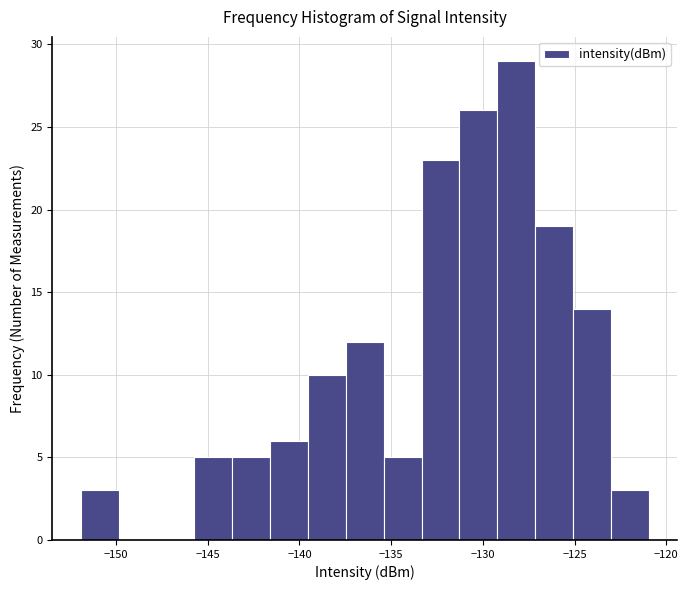

Reading left to right, list every bar in this chart as the range it spans on the x-axis followed by its height. Neither the bar edges nor the heights are printed on the chart, so give them approximately, as read against the axes.

-152.0 to -150.0: 3
-150.0 to -148.0: 0
-148.0 to -145.5: 0
-145.5 to -143.5: 5
-143.5 to -141.5: 5
-141.5 to -139.5: 6
-139.5 to -137.5: 10
-137.5 to -135.5: 12
-135.5 to -133.5: 5
-133.5 to -131.5: 23
-131.5 to -129.0: 26
-129.0 to -127.0: 29
-127.0 to -125.0: 19
-125.0 to -123.0: 14
-123.0 to -121.0: 3